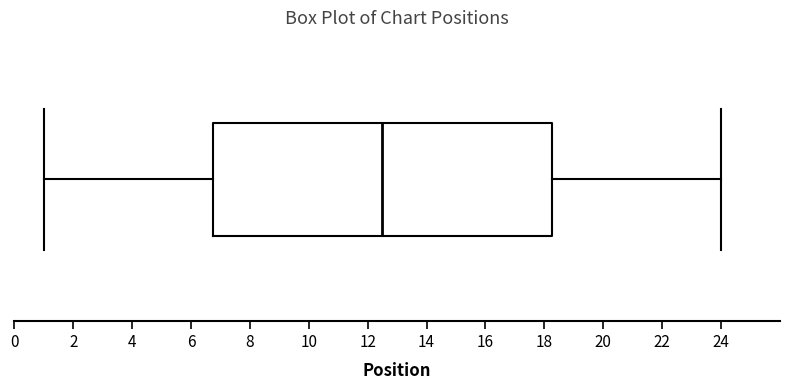

Where does the left whisker of the box end on the x-axis? The values are not printed on the chart, so give them approximately, as read against the axis.

1.0